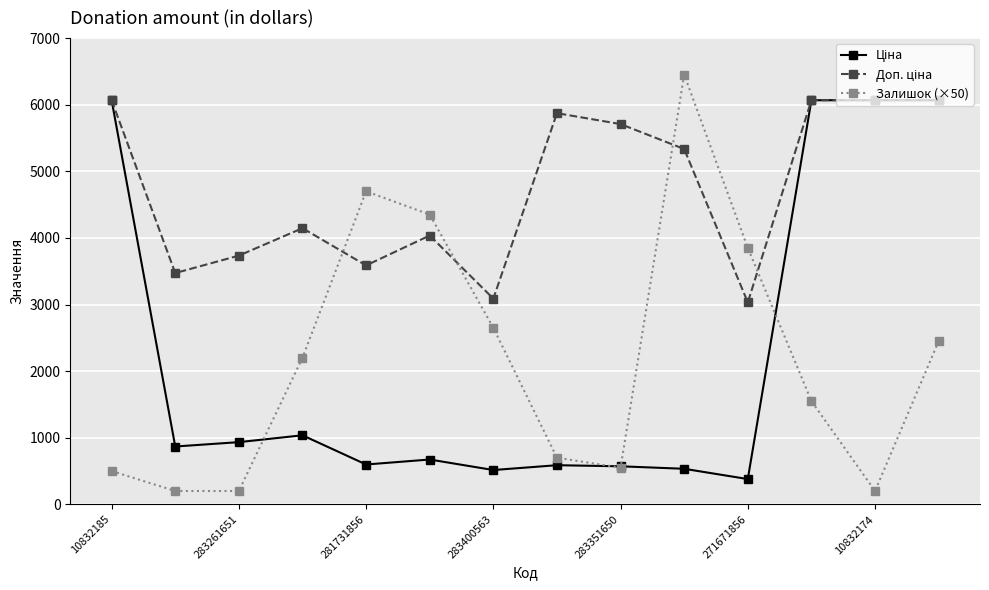

True or false: Залишок (×50) has more than 2 interior local peaks.

False